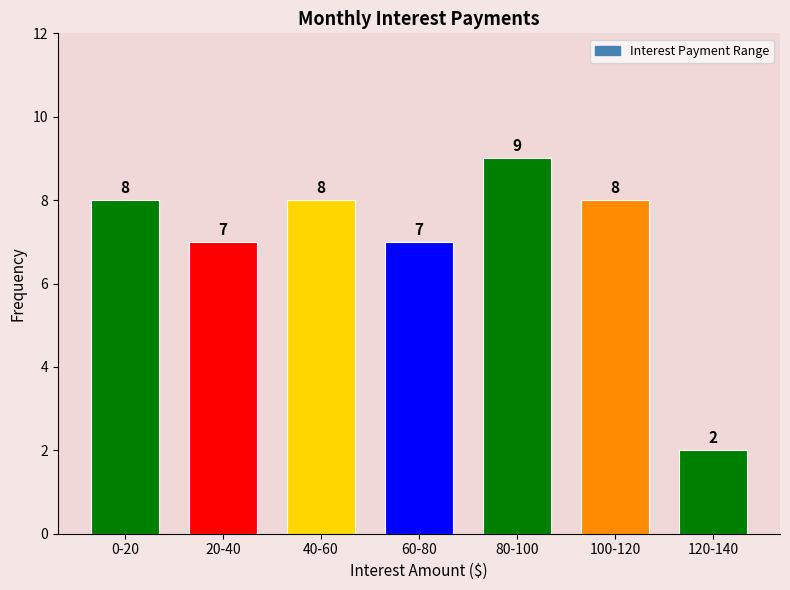

Reading left to right, extract all data points from this chart.

8	7	8	7	9	8	2